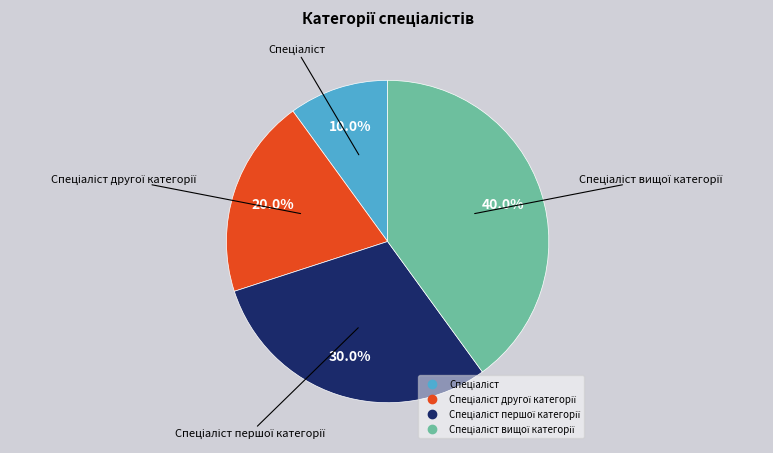

Is there any slice that represents more than half of the pie?

No